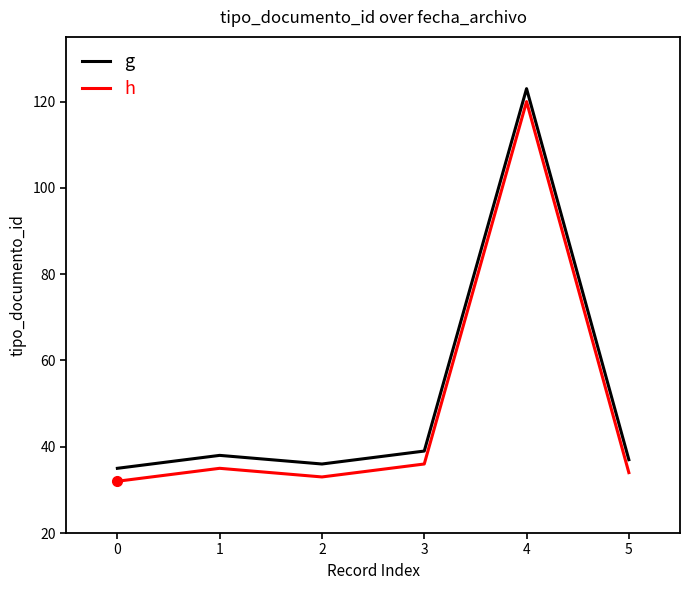

How many distinct data groups are displayed?

2